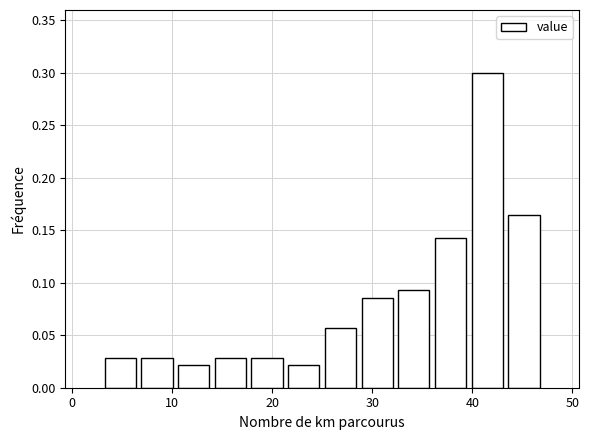

Around what value on the x-axis is the tallest bar? Give the approximate position of its centre, as read against the axis.

42